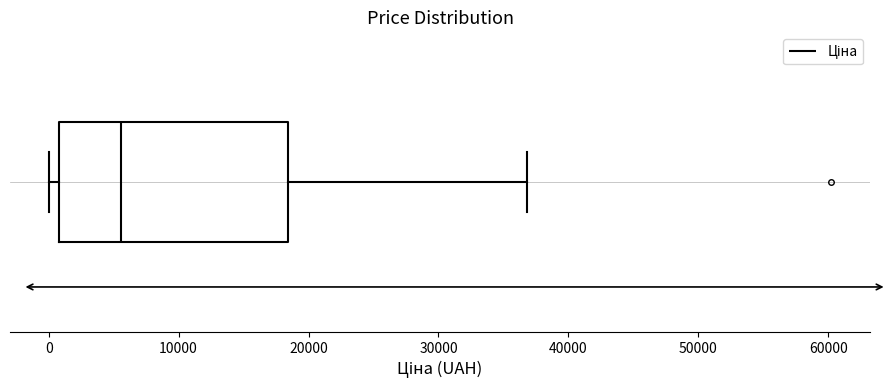

Transcribe this box plot: give where the median line is, the range the box spans, and where the two whiskers end, as read against the x-axis. The values are not printed on the chart, so give them approximately, as read against the axis.

median 6000, box 1000 to 18000, whiskers 0 to 37000